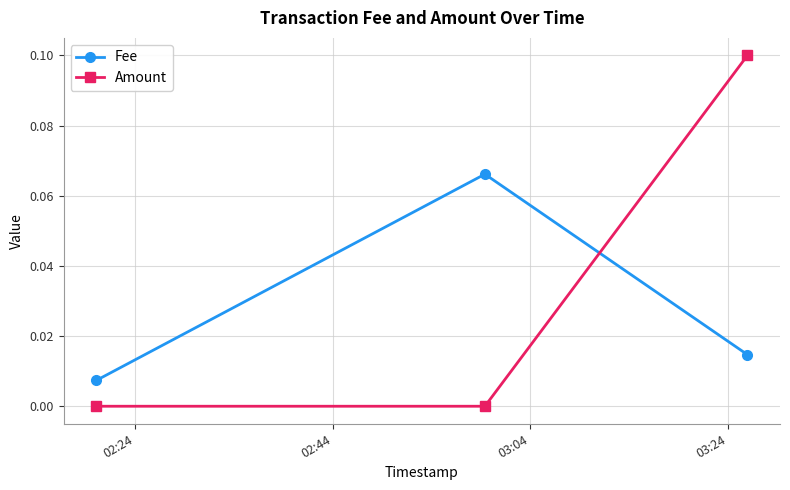

Which series has the widest spread of values?

Amount